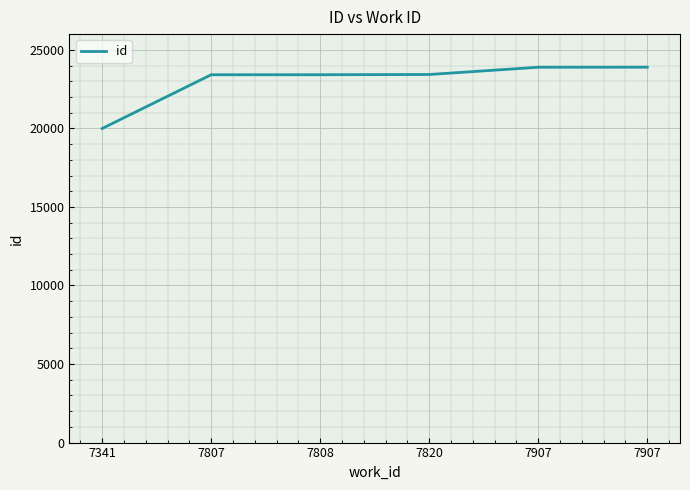

Does the chart display data point markers on the line(s)?

No